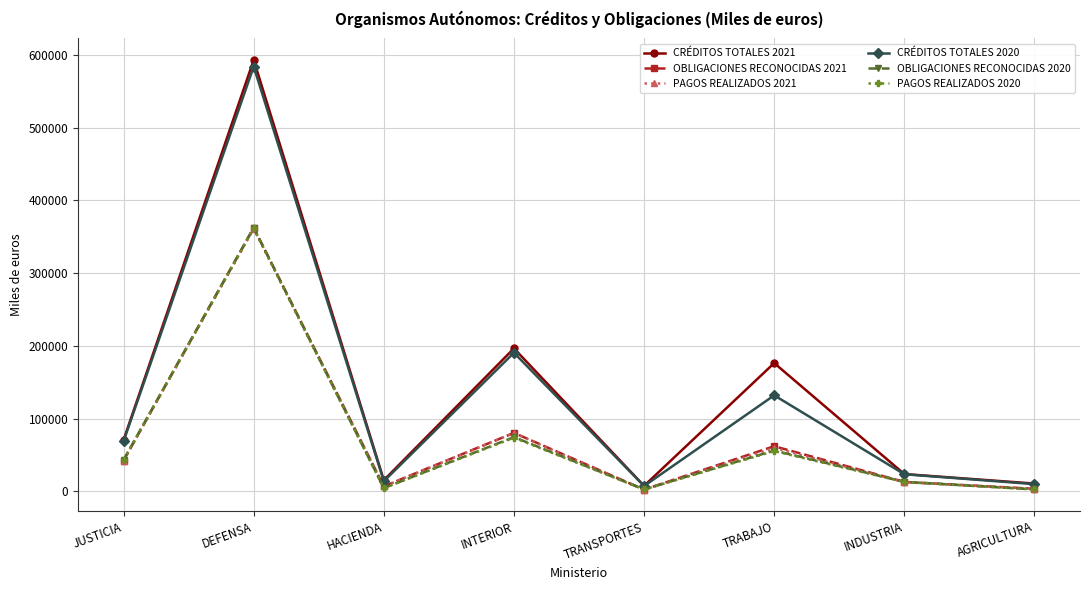

The value of CRÉDITOS TOTALES 2020 at HACIENDA is 14044. True or false?

True